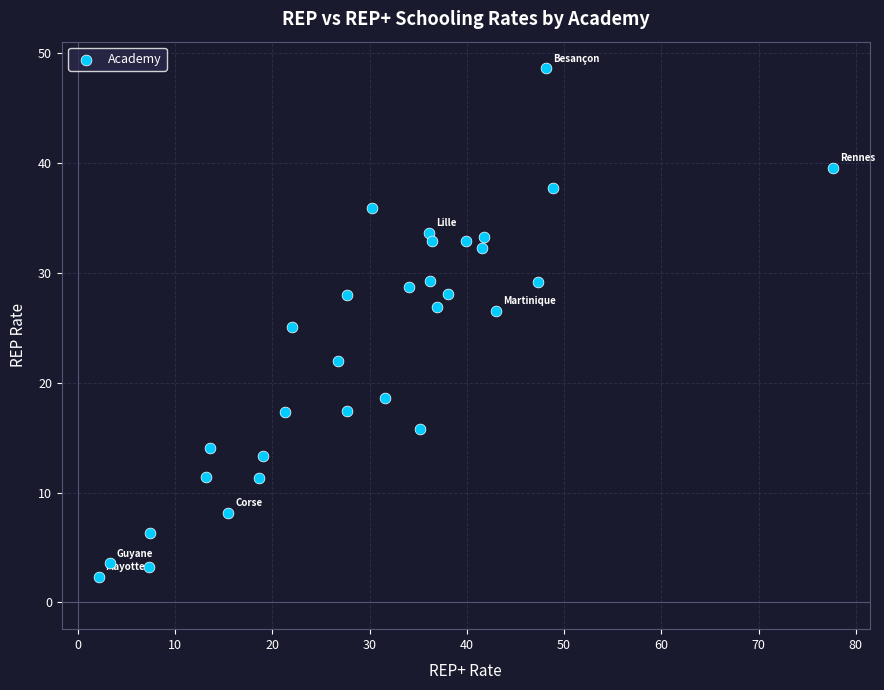

What is the range of Y values (max minus min)?

46.3